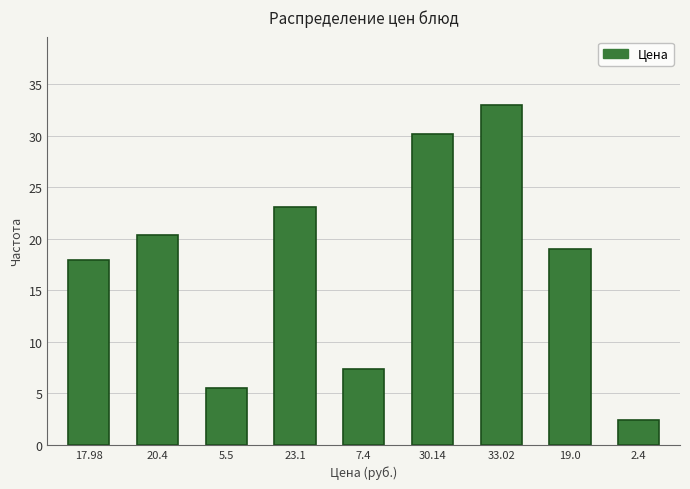

Reading left to right, list all the values displayed in this chart.

17.98=18.0	20.4=20.4	5.5=5.5	23.1=23.1	7.4=7.4	30.14=30.1	33.02=33.0	19.0=19.0	2.4=2.4